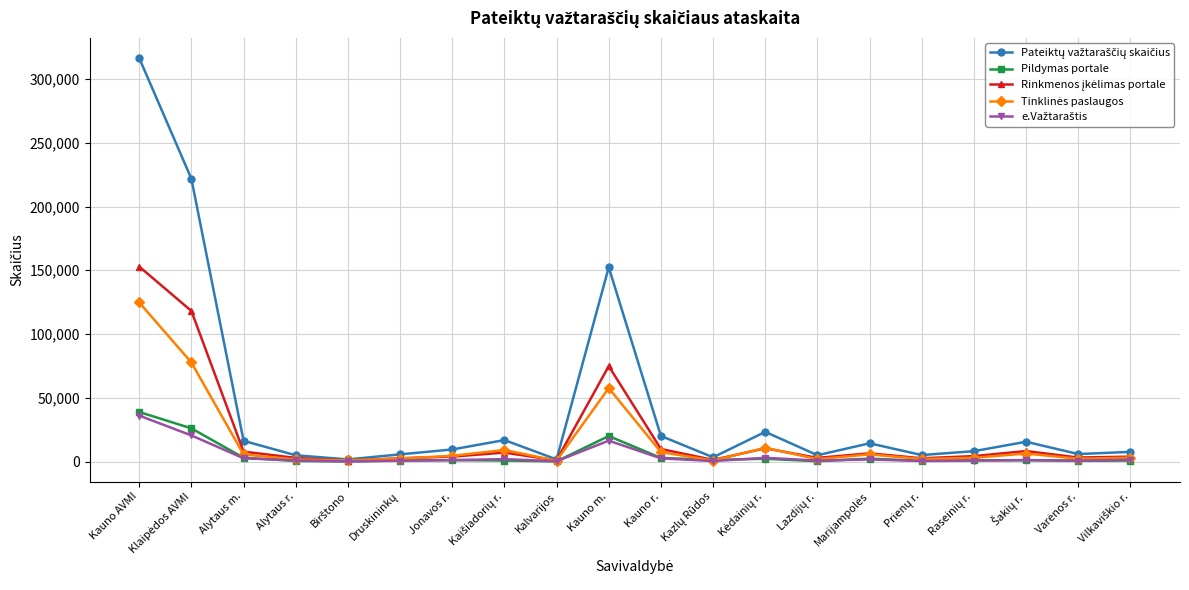

What is the label of the 9th point from the left?

Kalvarijos